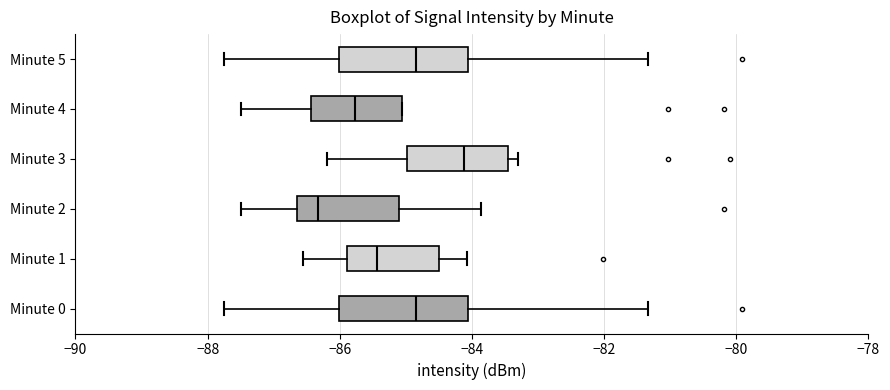

Where is the left edge of the box for Minute 4 on the x-axis? The values are not printed on the chart, so give them approximately, as read against the axis.

-86.4